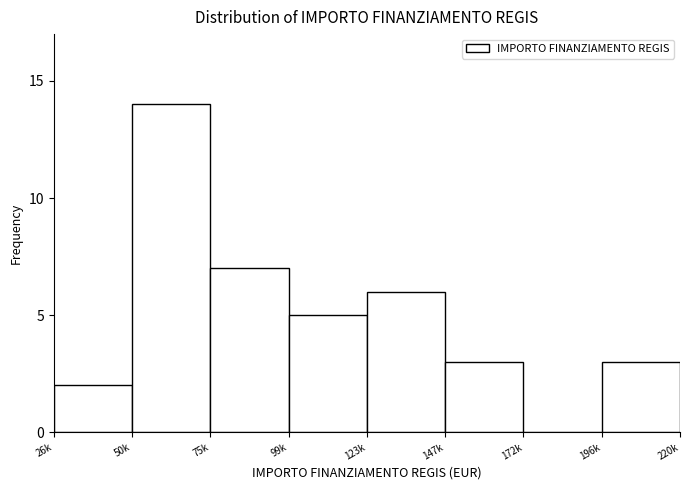

Reading left to right, what are all the values shown in this chart?

26k=2	50k=14	75k=7	99k=5	123k=6	147k=3	172k=0	196k=3